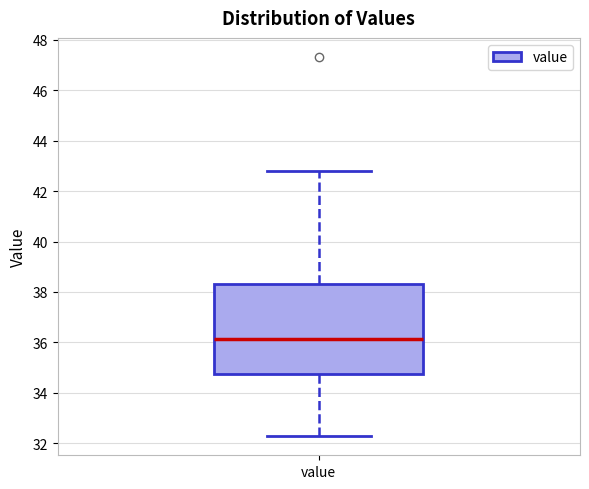

Transcribe this box plot: give where the median line is, the range the box spans, and where the two whiskers end, as read against the y-axis. The values are not printed on the chart, so give them approximately, as read against the axis.

median 36.2, box 34.8 to 38.4, whiskers 32.2 to 42.8